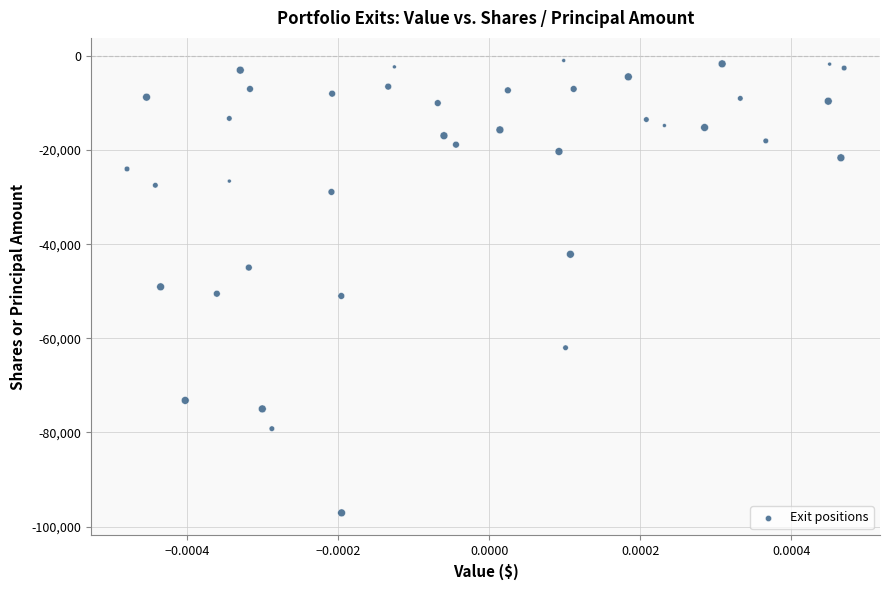

What is the range of Y values (max minus min)?

96150